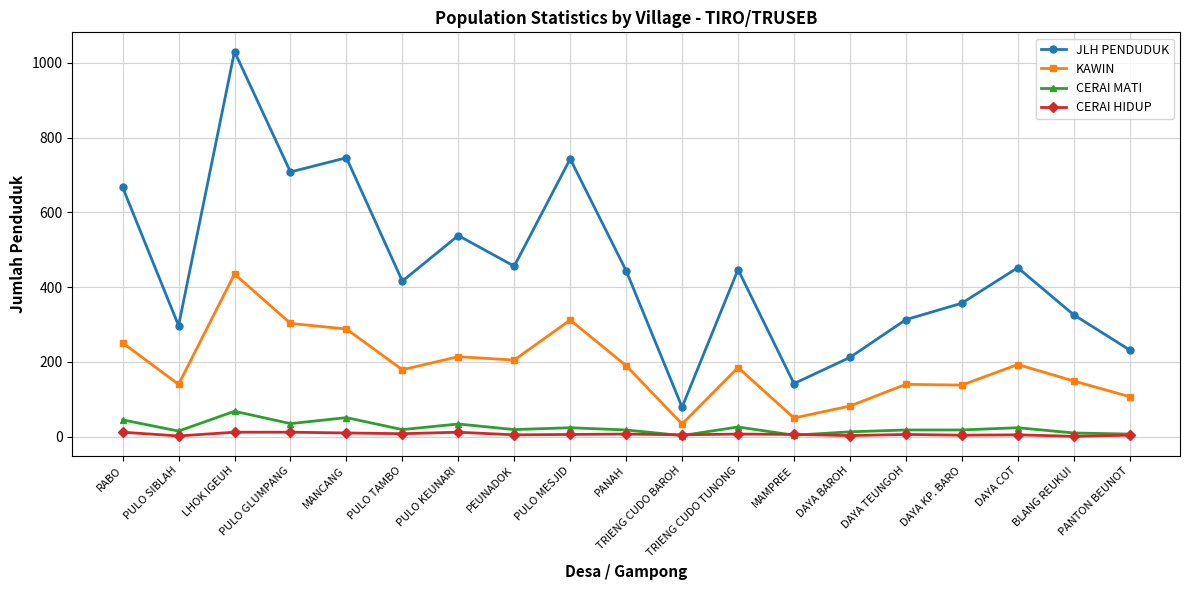

Rank the series at DAYA TEUNGOH from highest to lowest value.

JLH PENDUDUK, KAWIN, CERAI MATI, CERAI HIDUP